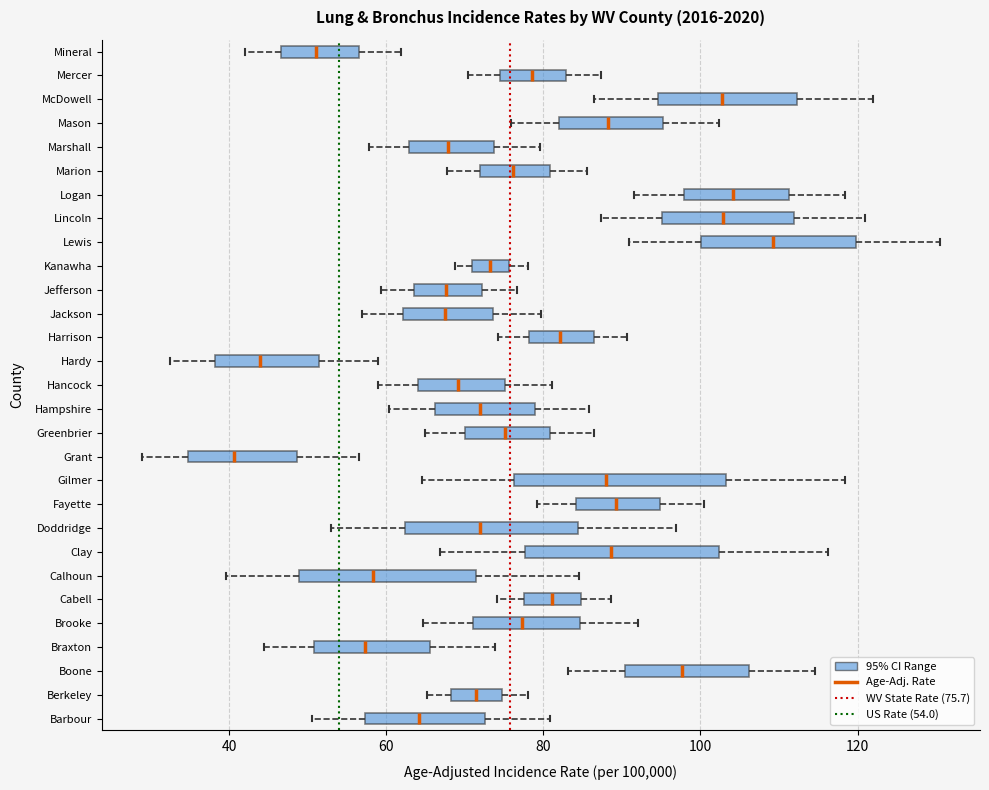

Reading bottom to top, read every box against the x-axis: the position of its median line, the range the box covers, and the ends of its whiskers. The values are not printed on the chart, so give them approximately, as read against the axis.

Barbour: median 64, box 58 to 72, whiskers 50 to 80
Berkeley: median 72, box 68 to 74, whiskers 66 to 78
Boone: median 98, box 90 to 106, whiskers 84 to 114
Braxton: median 58, box 50 to 66, whiskers 44 to 74
Brooke: median 78, box 72 to 84, whiskers 64 to 92
Cabell: median 82, box 78 to 84, whiskers 74 to 88
Calhoun: median 58, box 48 to 72, whiskers 40 to 84
Clay: median 88, box 78 to 102, whiskers 66 to 116
Doddridge: median 72, box 62 to 84, whiskers 54 to 96
Fayette: median 90, box 84 to 94, whiskers 80 to 100
Gilmer: median 88, box 76 to 104, whiskers 64 to 118
Grant: median 40, box 34 to 48, whiskers 28 to 56
Greenbrier: median 76, box 70 to 80, whiskers 66 to 86
Hampshire: median 72, box 66 to 78, whiskers 60 to 86
Hancock: median 70, box 64 to 76, whiskers 58 to 82
Hardy: median 44, box 38 to 52, whiskers 32 to 58
Harrison: median 82, box 78 to 86, whiskers 74 to 90
Jackson: median 68, box 62 to 74, whiskers 56 to 80
Jefferson: median 68, box 64 to 72, whiskers 60 to 76
Kanawha: median 74, box 70 to 76, whiskers 68 to 78
Lewis: median 110, box 100 to 120, whiskers 90 to 130
Lincoln: median 102, box 96 to 112, whiskers 88 to 120
Logan: median 104, box 98 to 112, whiskers 92 to 118
Marion: median 76, box 72 to 80, whiskers 68 to 86
Marshall: median 68, box 62 to 74, whiskers 58 to 80
Mason: median 88, box 82 to 96, whiskers 76 to 102
McDowell: median 102, box 94 to 112, whiskers 86 to 122
Mercer: median 78, box 74 to 82, whiskers 70 to 88
Mineral: median 52, box 46 to 56, whiskers 42 to 62